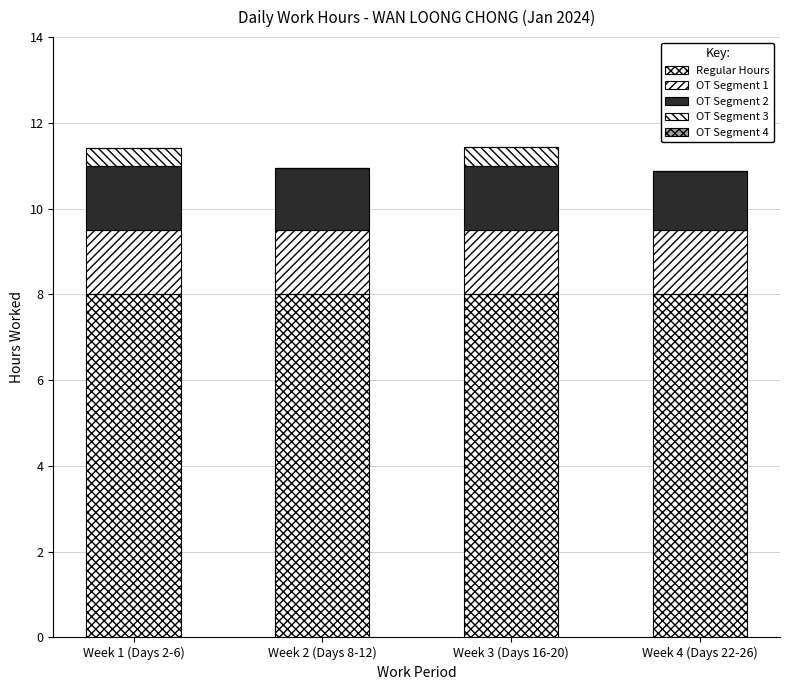

At how many categories does at least one series exceed 5?

4